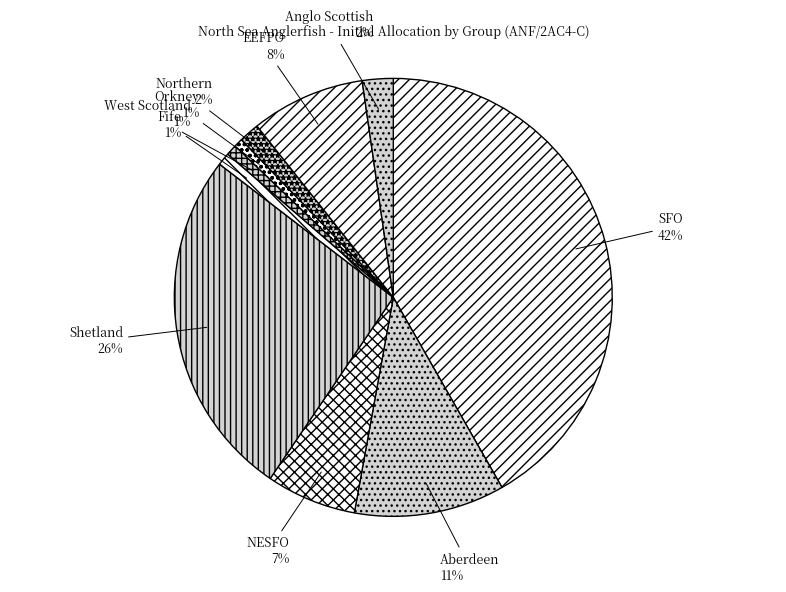

To the nearest percent, what percentage of the pie is Fife?

1%